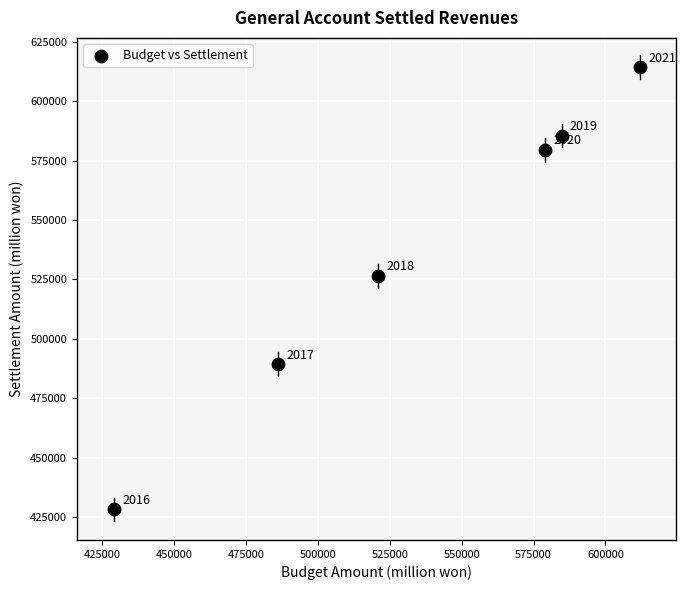

What is the average Y value?

537245